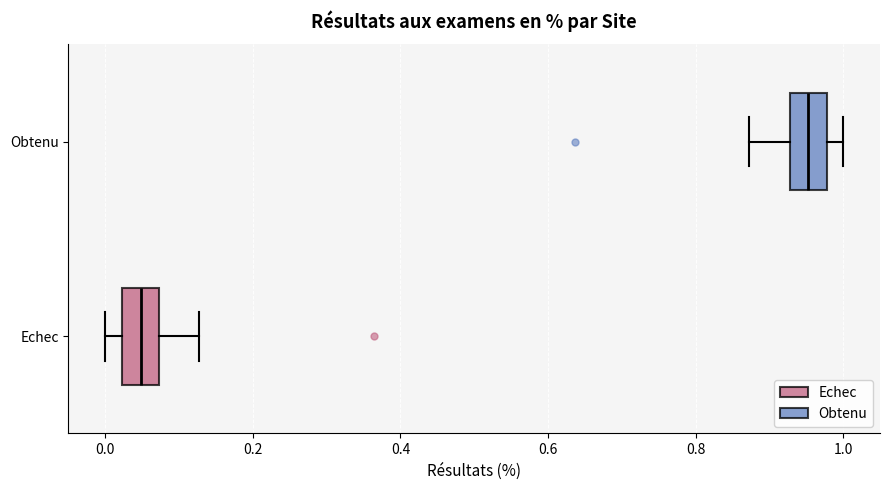

Where is the left edge of the box for Echec on the x-axis? The values are not printed on the chart, so give them approximately, as read against the axis.

0.02